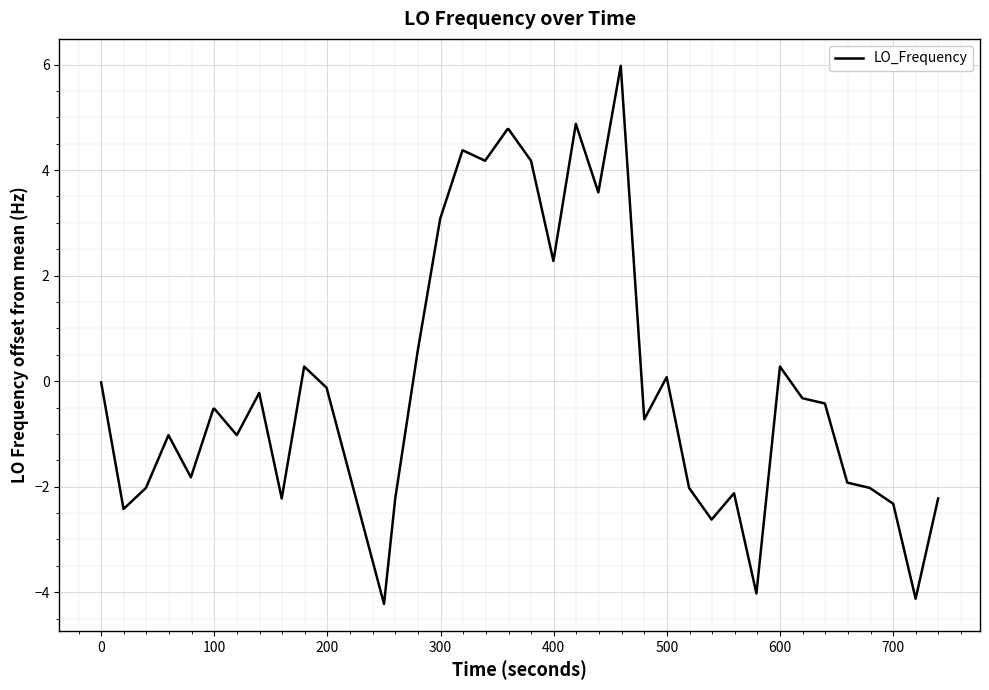

What is the greatest value displayed?

6.0